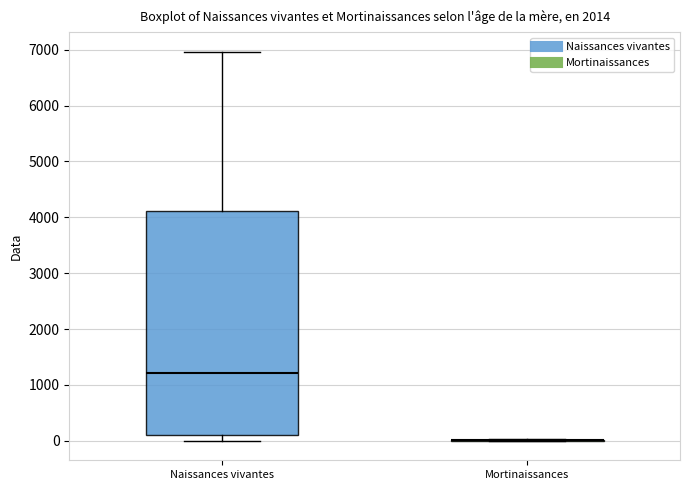

Comparing the boxes themselves (not the whiskers), which one is the tallest?

Naissances vivantes